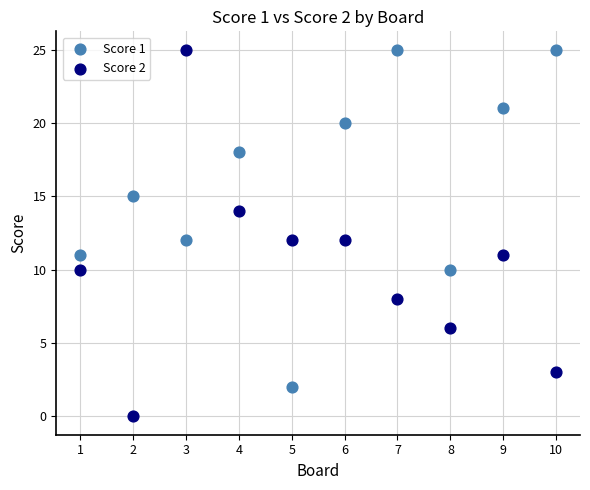

What is the X range (max minus min) for the scatter plot?

9